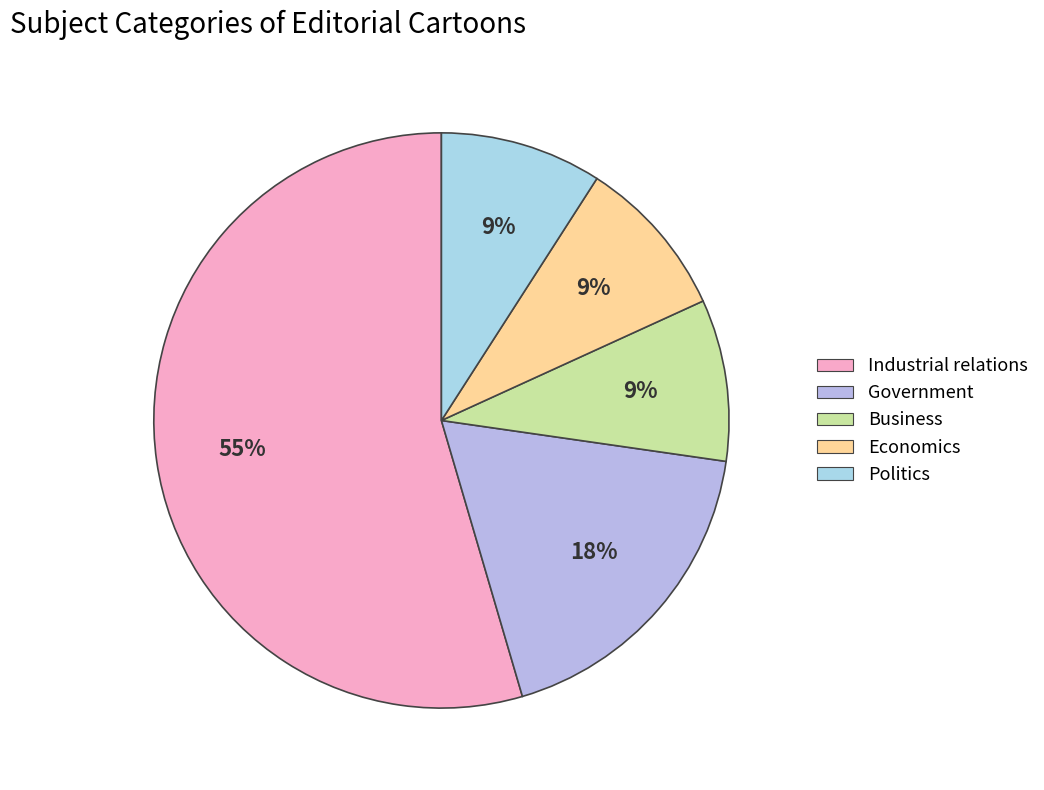

Approximately how many times larger is the value at Business compared to Government?

0.5